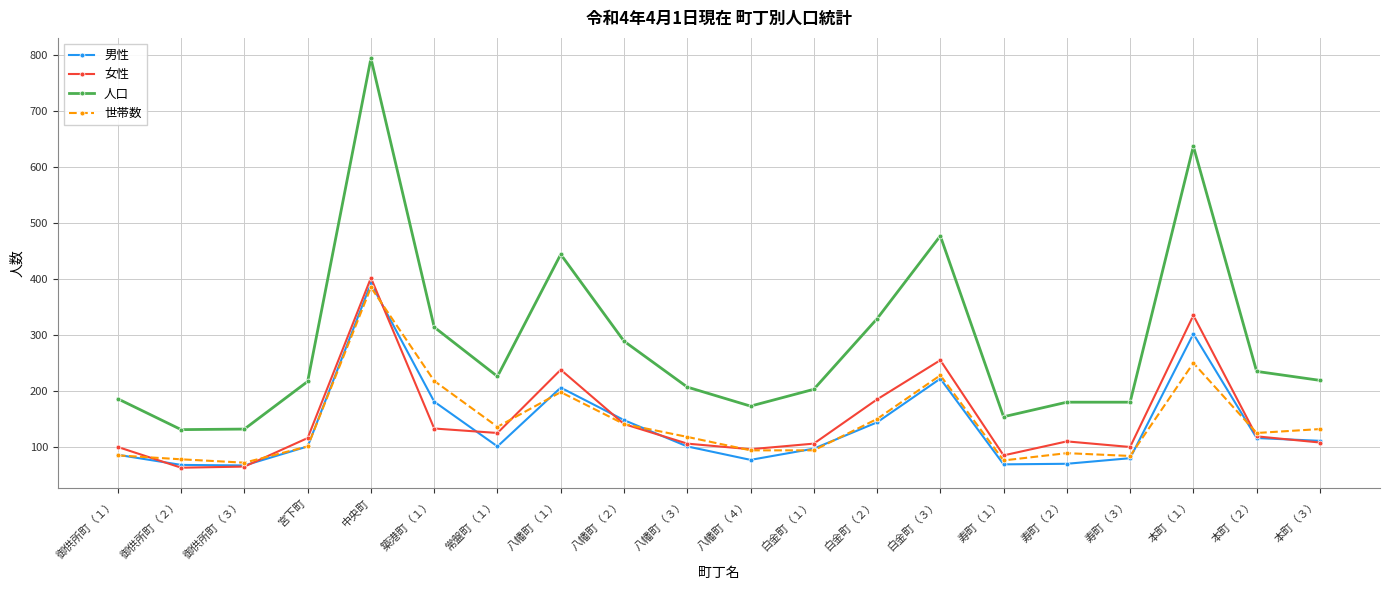

What is the difference between the second highest and minimum values in the 女性 series?

272